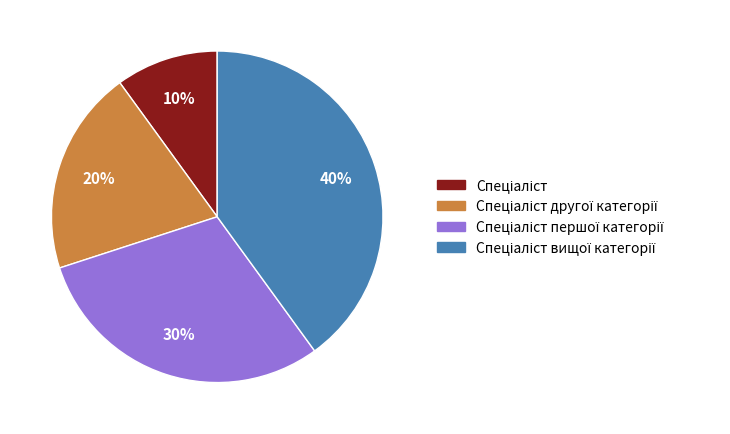

To the nearest percent, what is the difference between the largest and smallest slice percentages?

30%